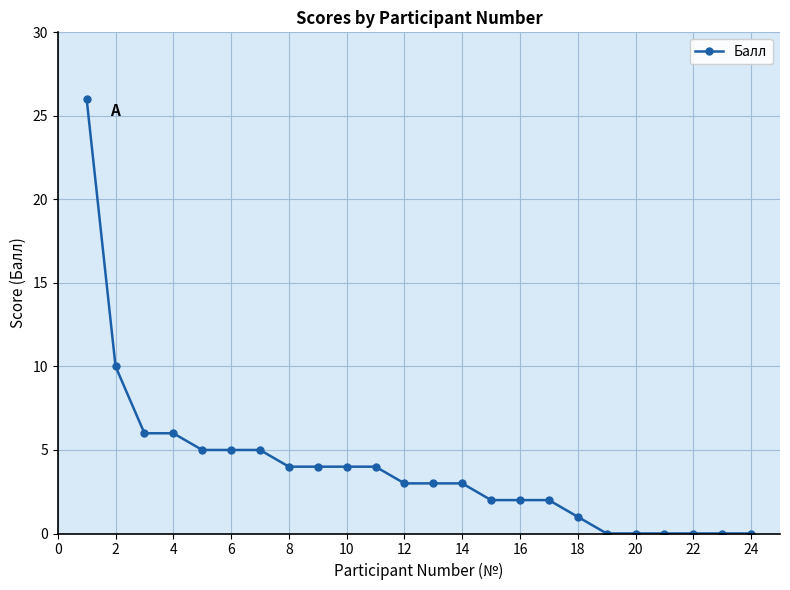

What is the maximum value shown in the chart?

26